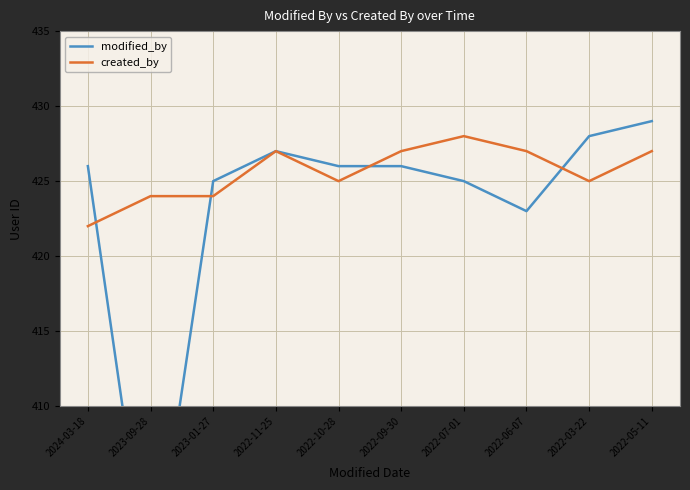

Reading left to right, extract all data points from this chart.

modified_by: 426	397	425	427	426	426	425	423	428	429
created_by: 422	424	424	427	425	427	428	427	425	427